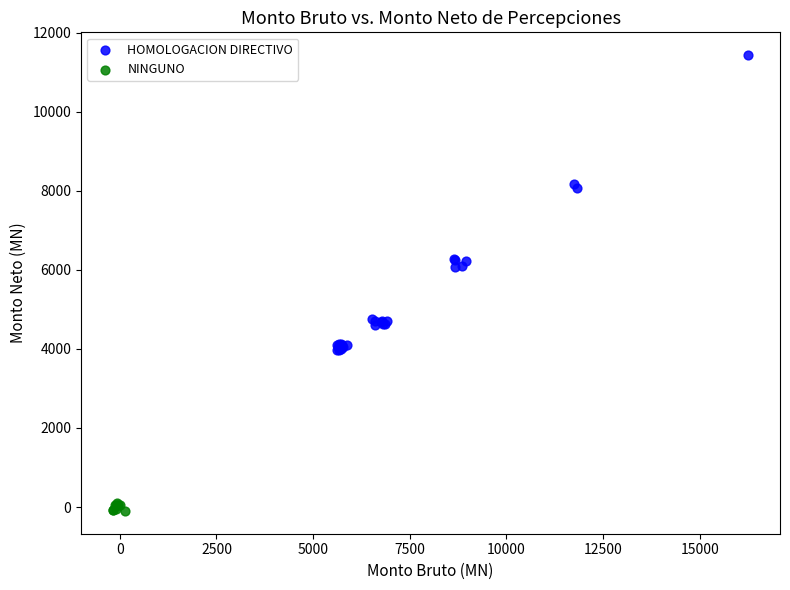

Which series reaches the minimum Y coordinate?

NINGUNO